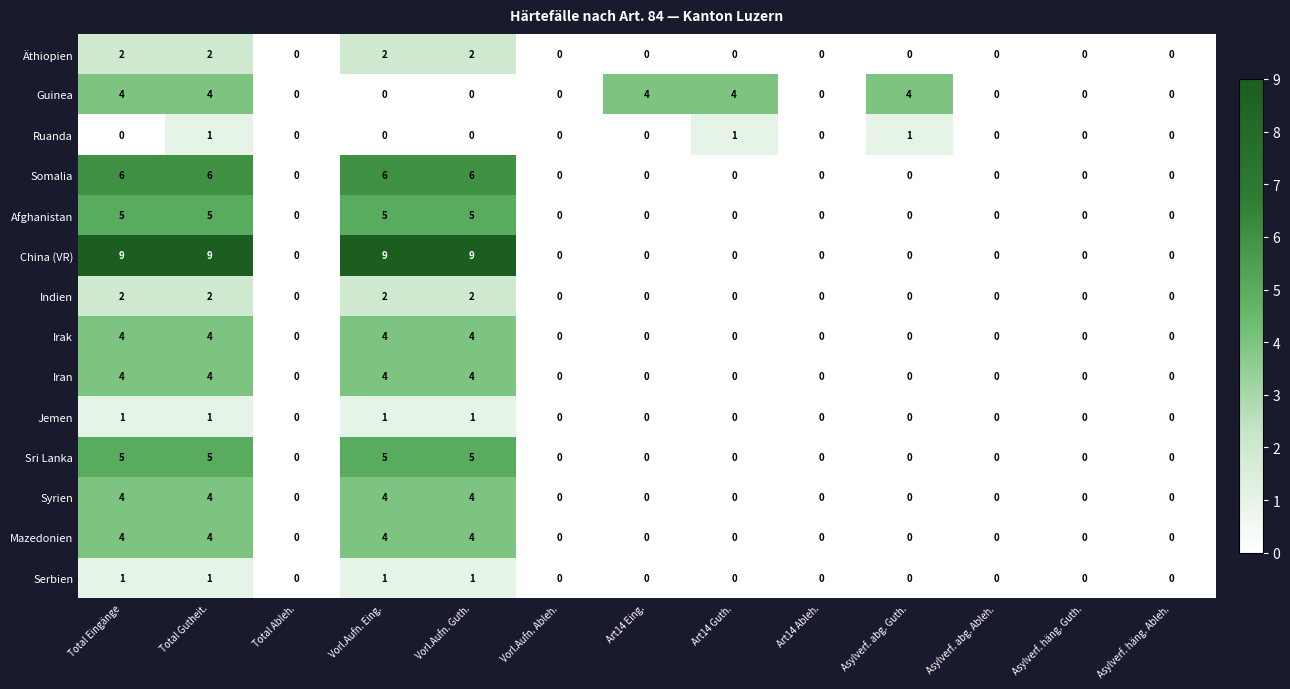

What is the difference between the second highest and second lowest values in the Mazedonien series?

4